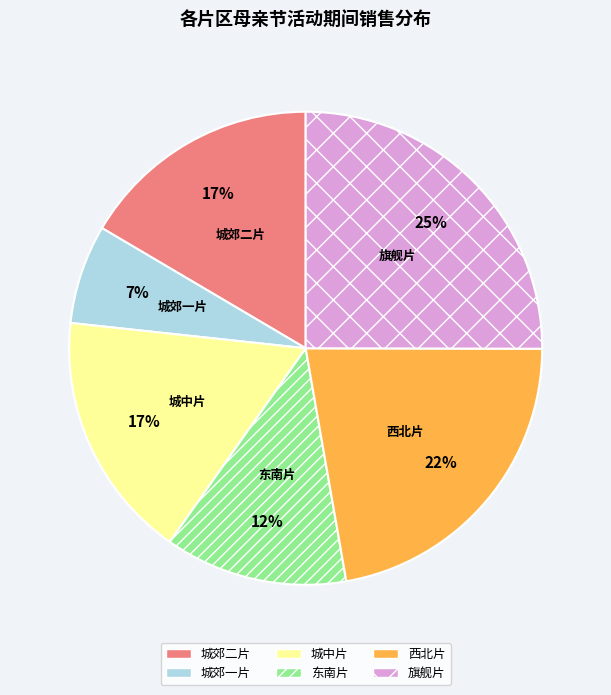

How many slices are in this pie chart?

6